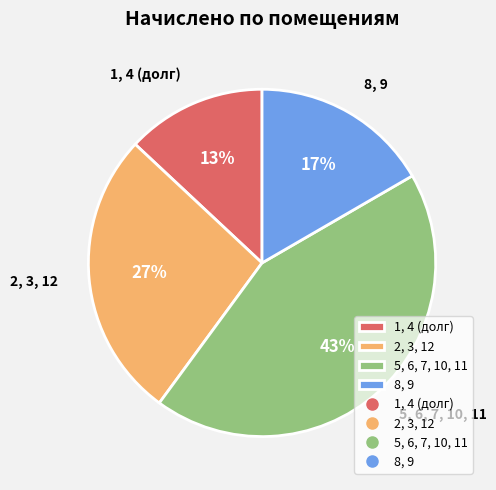

What percentage is the 1, 4 (долг) slice, to the nearest percent?

13%